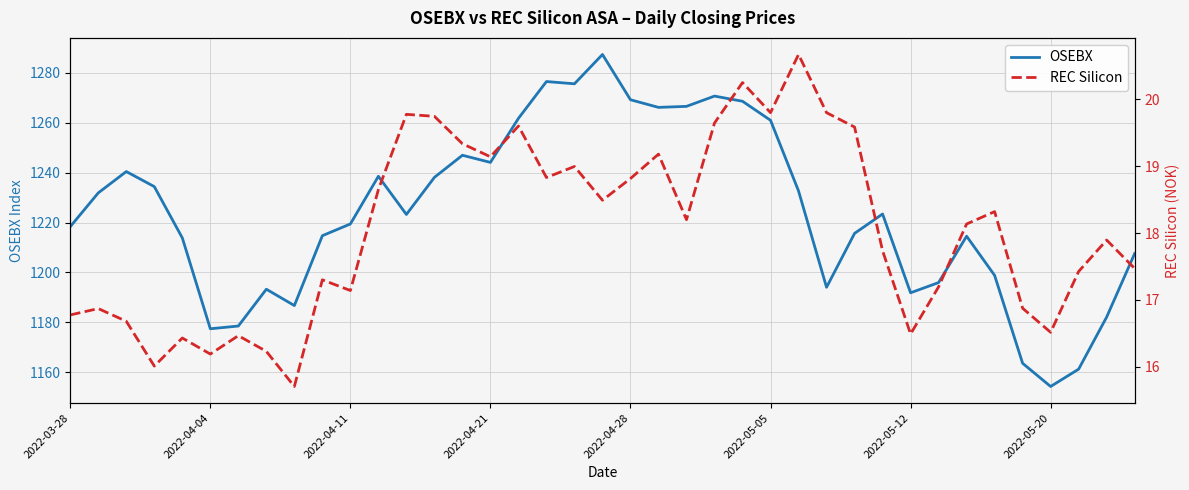

What is the highest value of the OSEBX series?

1287.4